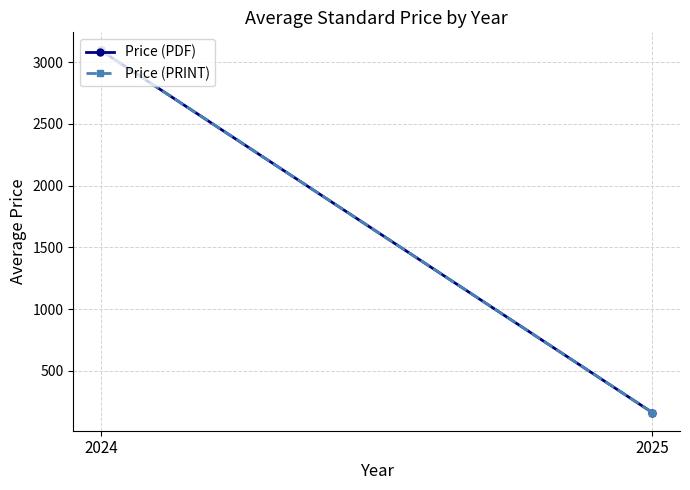

What is the value of the Price (PDF) point at the 2nd from the left?

160.4